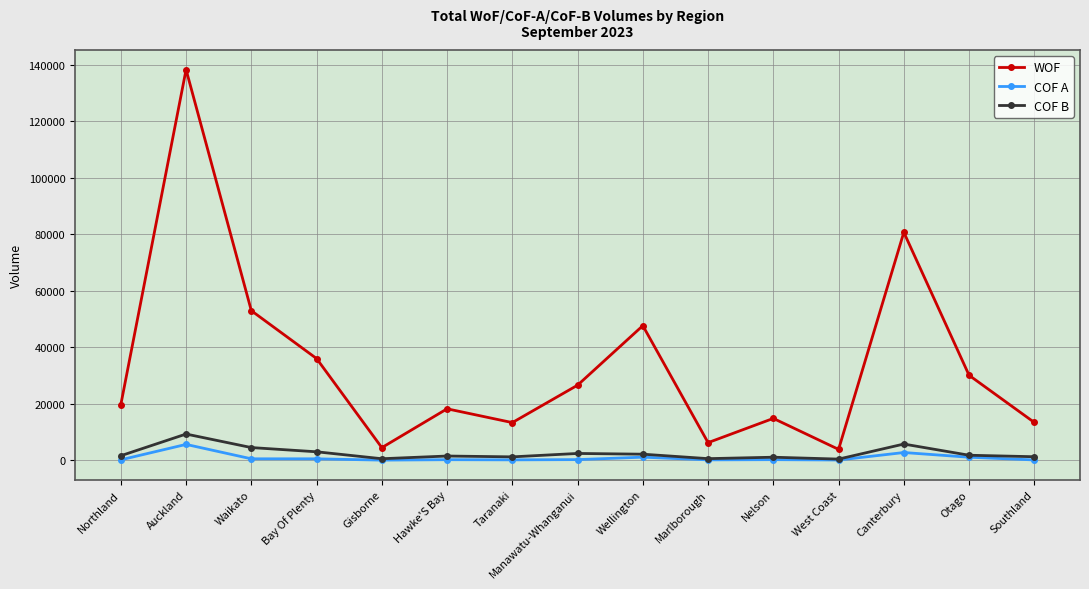

What is the value of the COF B point at the 3rd from the left?

4466